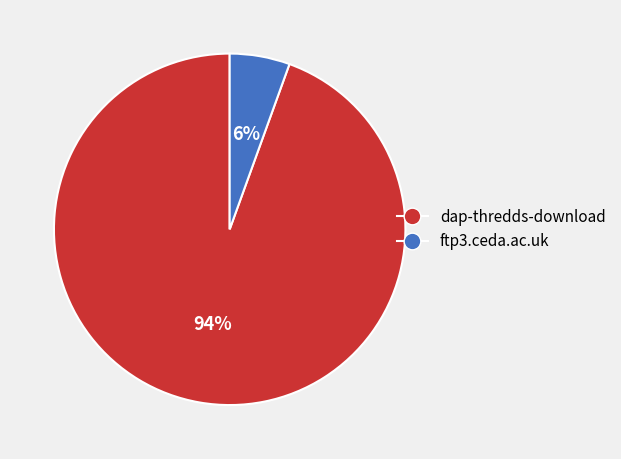

Rank the categories by value from lowest to highest.

ftp3.ceda.ac.uk, dap-thredds-download